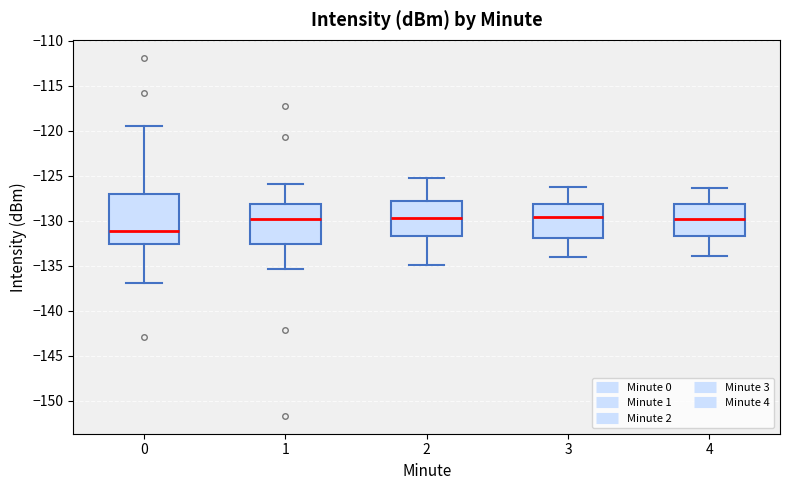

Comparing the boxes themselves (not the whiskers), which one is the tallest?

0